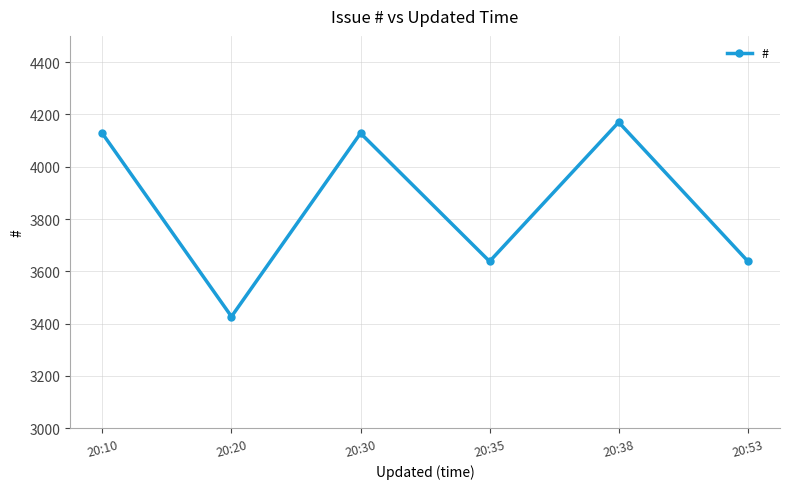

Approximately how many times larger is the value at 20:10 compared to 20:20?

1.2